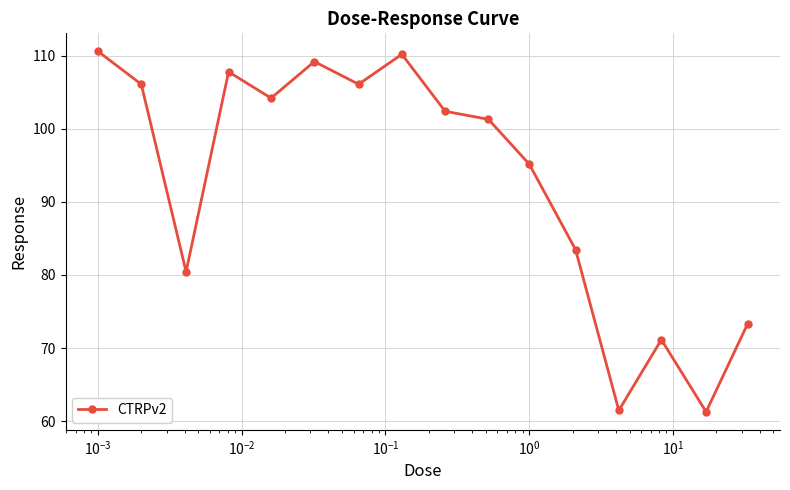

What is the smallest value displayed?

61.3